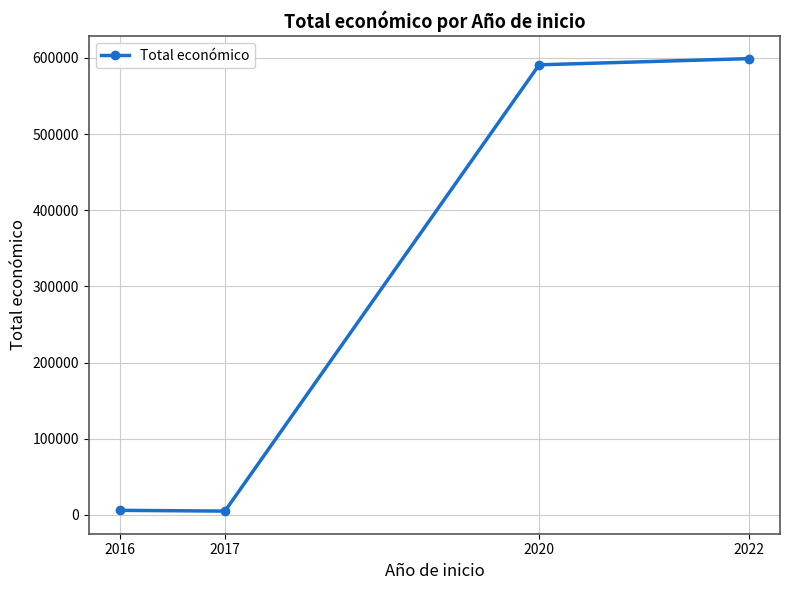

What is the difference between the second highest and minimum values?

585909